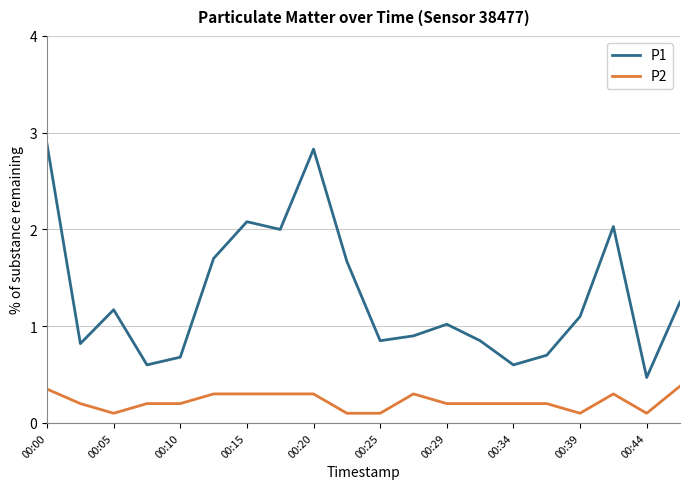

Which series has the largest total across all categories?

P1